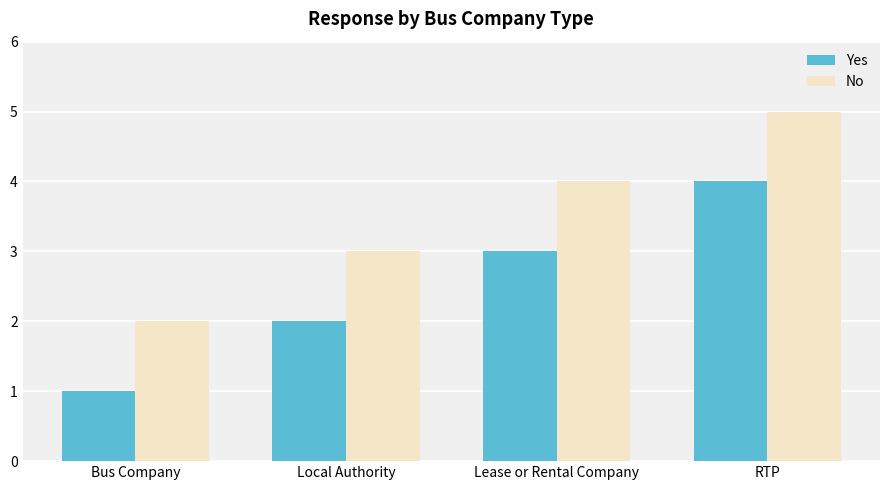

What is the sum of the Yes values at Bus Company and RTP?

5